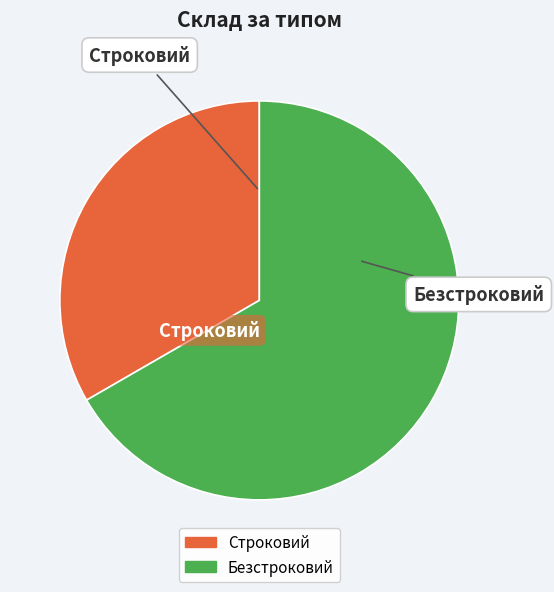

Is it true that Строковий is 46% of the pie?

False